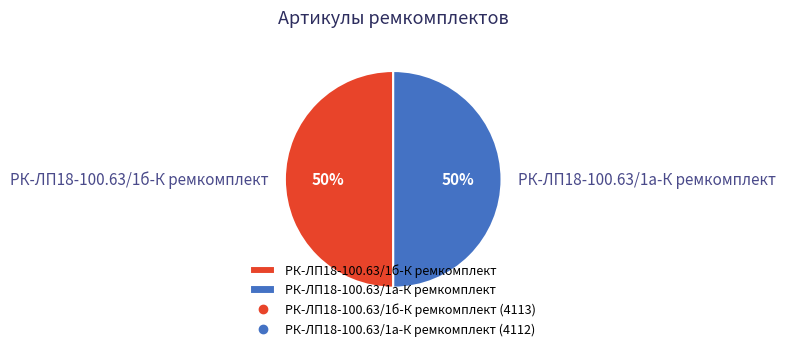

The РК-ЛП18-100.63/1б-К ремкомплект slice represents 50% of the pie. True or false?

True